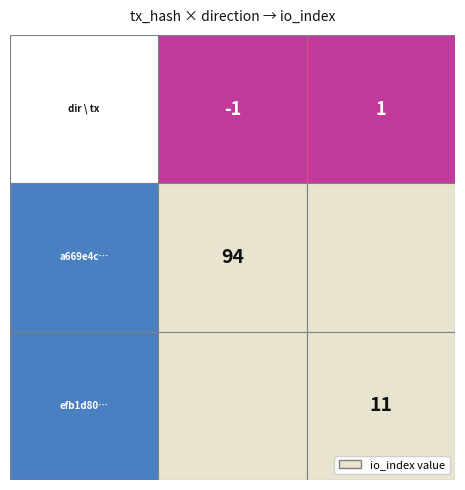

At how many categories does at least one series exceed 13?

1